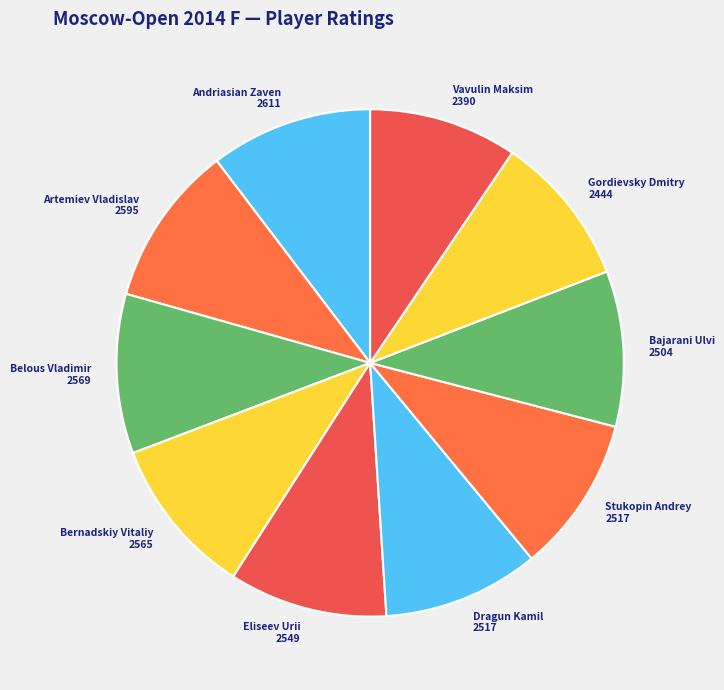

How many segments does this pie chart have?

10